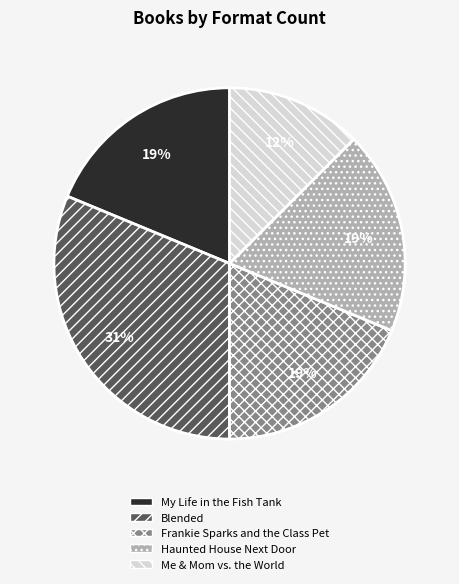

Which has a higher value, Me & Mom vs. the World or Blended?

Blended